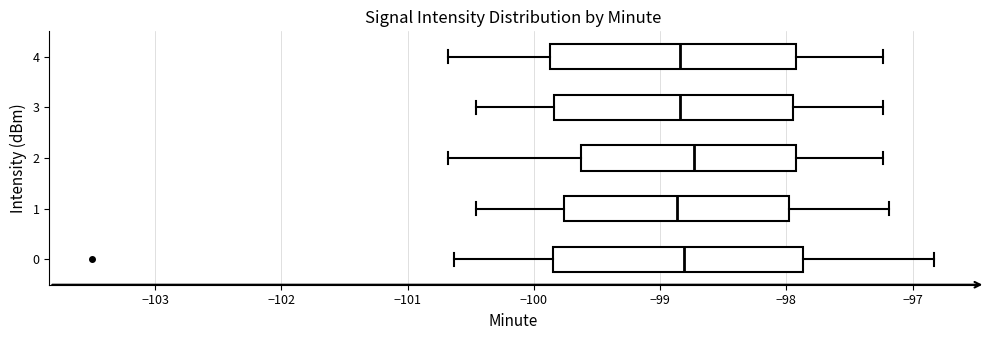

Where does the right whisker of the box at y = 0 end on the x-axis? The values are not printed on the chart, so give them approximately, as read against the axis.

-96.8